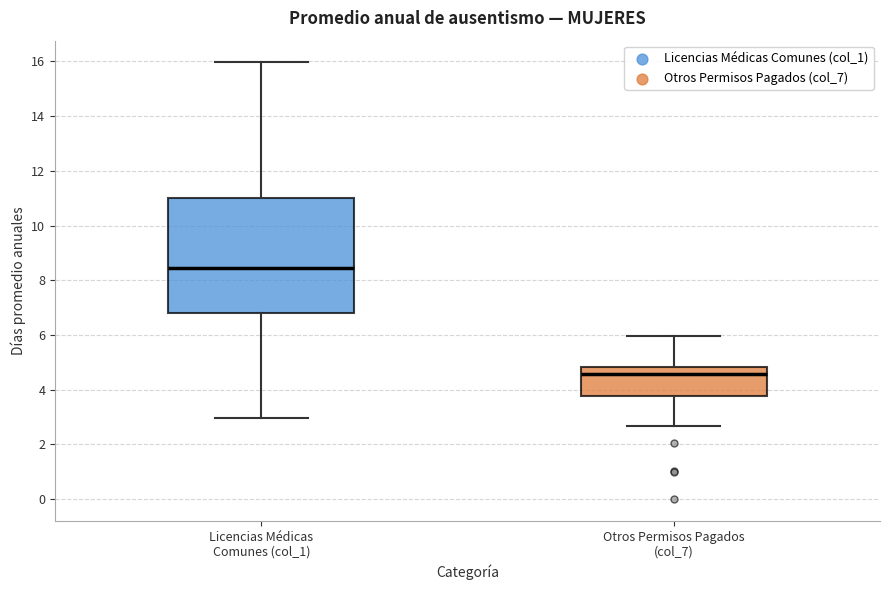

Where is the upper edge of the box for Otros Permisos Pagados (col_7) on the y-axis? The values are not printed on the chart, so give them approximately, as read against the axis.

4.8